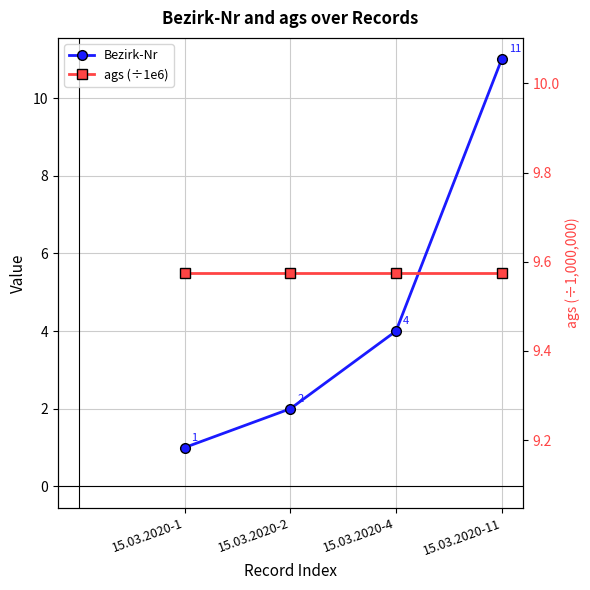

Between 15.03.2020-11 and 15.03.2020-1, which is larger?

15.03.2020-11